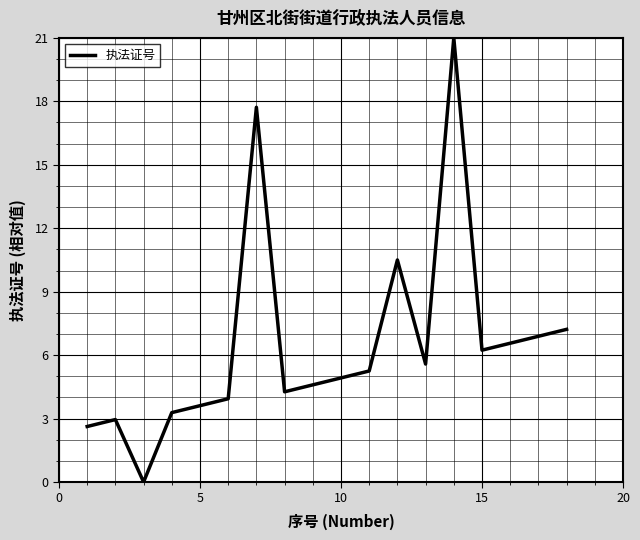

How many distinct data groups are displayed?

1